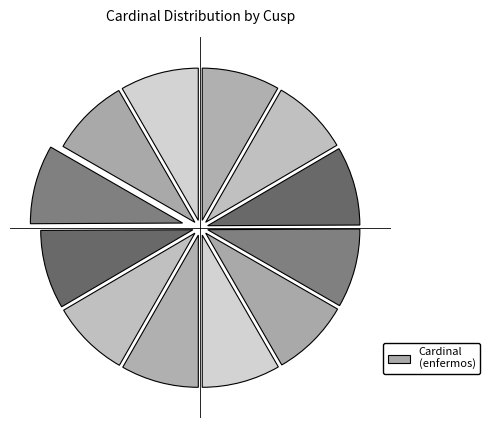

Is there a majority slice in this chart?

No